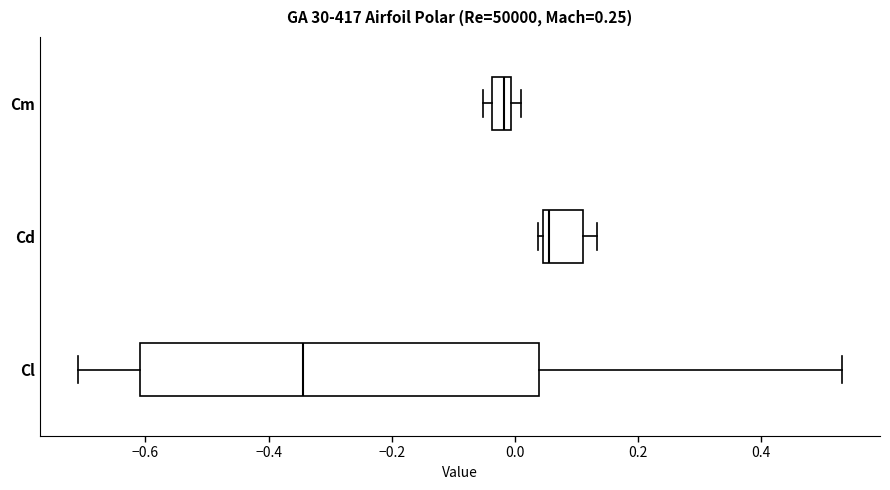

Reading bottom to top, read every box against the x-axis: the position of its median line, the range the box covers, and the ends of its whiskers. The values are not printed on the chart, so give them approximately, as read against the axis.

Cl: median -0.34, box -0.60 to 0.04, whiskers -0.70 to 0.54
Cd: median 0.06, box 0.04 to 0.12, whiskers 0.04 (just left of the box's left edge) to 0.14
Cm: median -0.02, box -0.04 to 0.00, whiskers -0.06 to 0.02